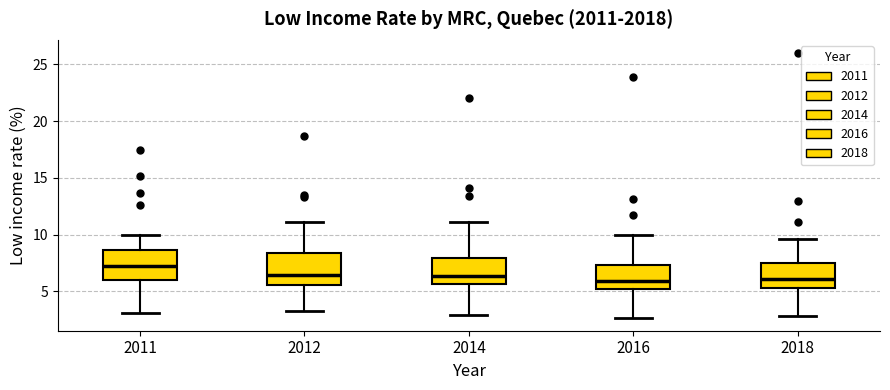

Reading left to right, transcribe this box plot: for each box, give where its median line is, the range the box spans, and where its two whiskers end, as read against the y-axis. The values are not printed on the chart, so give them approximately, as read against the axis.

2011: median 7.0, box 6.0 to 8.5, whiskers 3.0 to 10.0
2012: median 6.5, box 5.5 to 8.5, whiskers 3.5 to 11.0
2014: median 6.5, box 5.5 to 8.0, whiskers 3.0 to 11.0
2016: median 6.0, box 5.0 to 7.5, whiskers 2.5 to 10.0
2018: median 6.0, box 5.5 to 7.5, whiskers 3.0 to 9.5